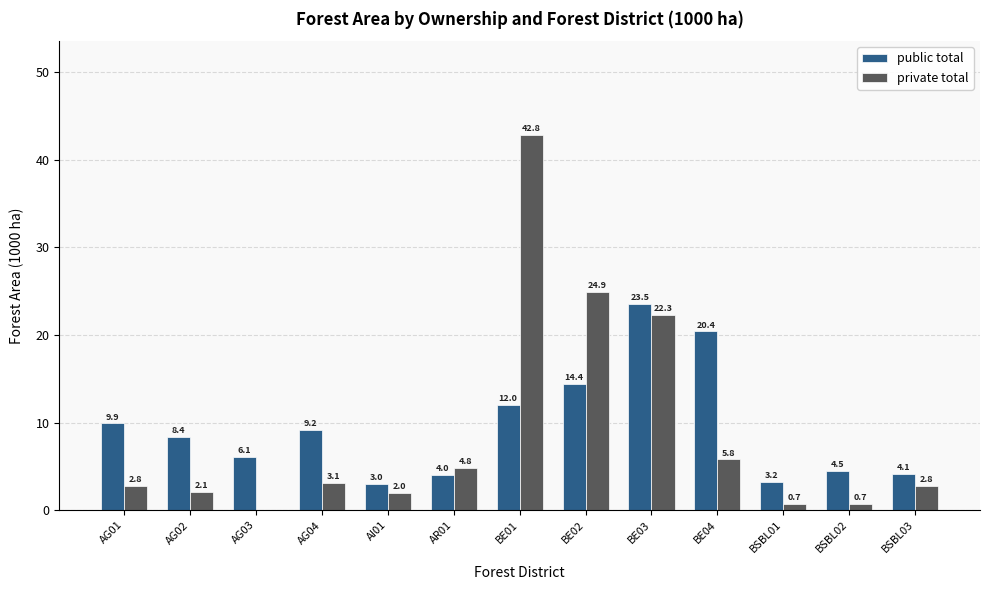

What is the spread (max minus min) of values at BSBL01?

2.5